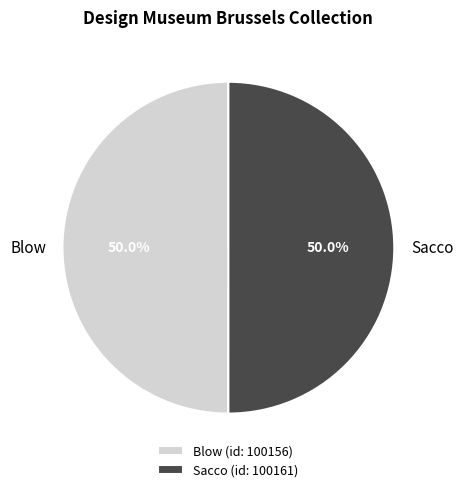

What portion of the pie excludes Sacco?

50.0%